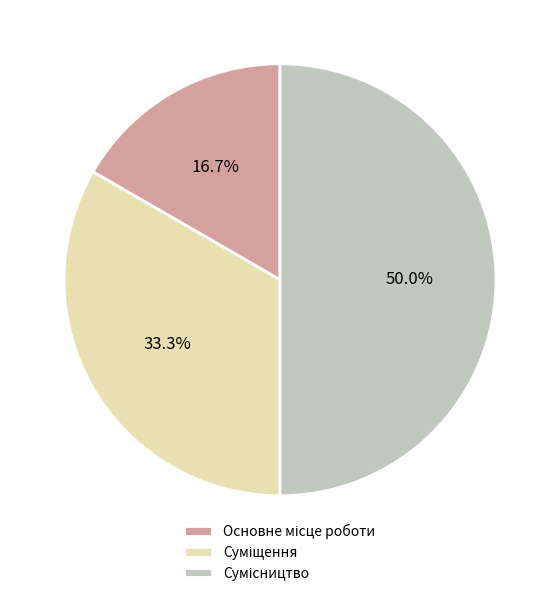

How many segments does this pie chart have?

3